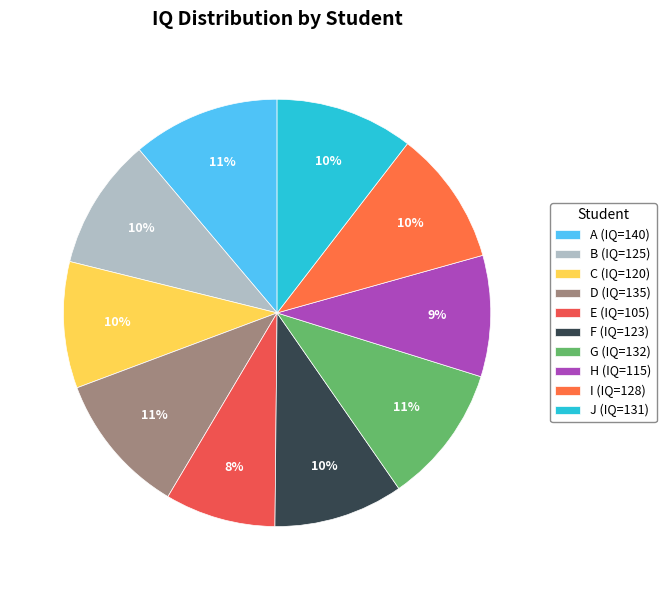

How many segments does this pie chart have?

10